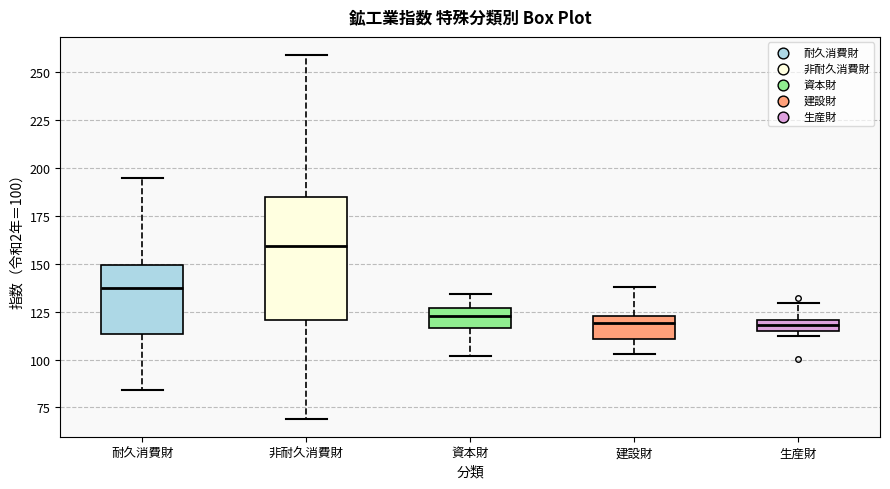

Where does the lower whisker of the box for 建設財 end on the y-axis? The values are not printed on the chart, so give them approximately, as read against the axis.

105